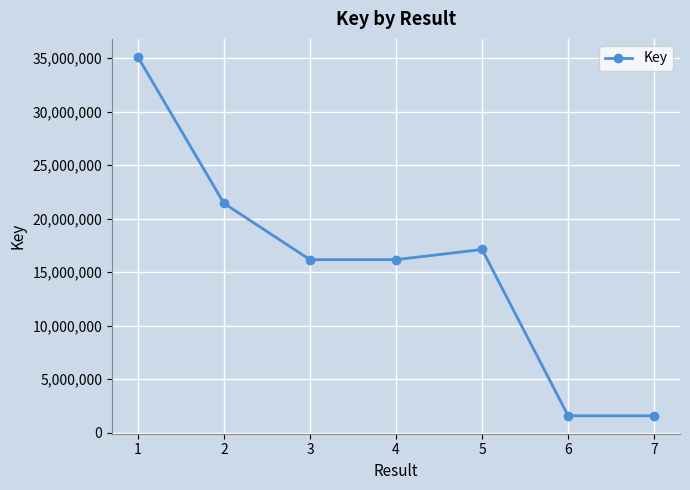

What is the ratio of the value at 5 to the value at 2?

0.8